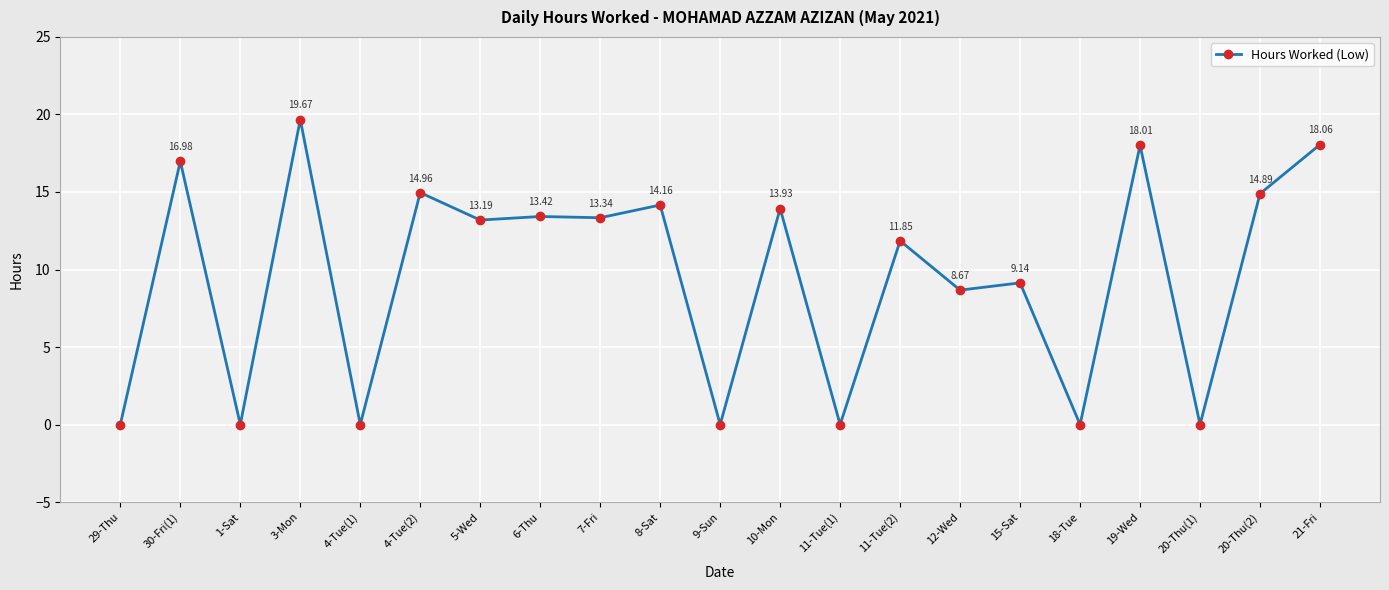

What is the difference between the maximum and minimum values?

19.7